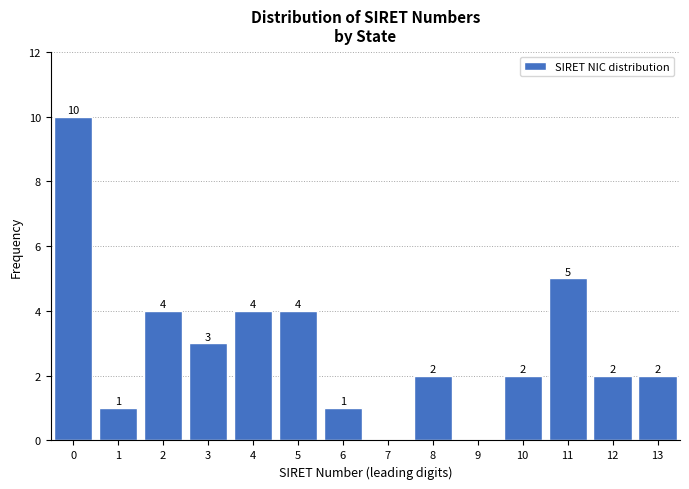

Reading left to right, extract all data points from this chart.

0=10	1=1	2=4	3=3	4=4	5=4	6=1	7=0	8=2	9=0	10=2	11=5	12=2	13=2